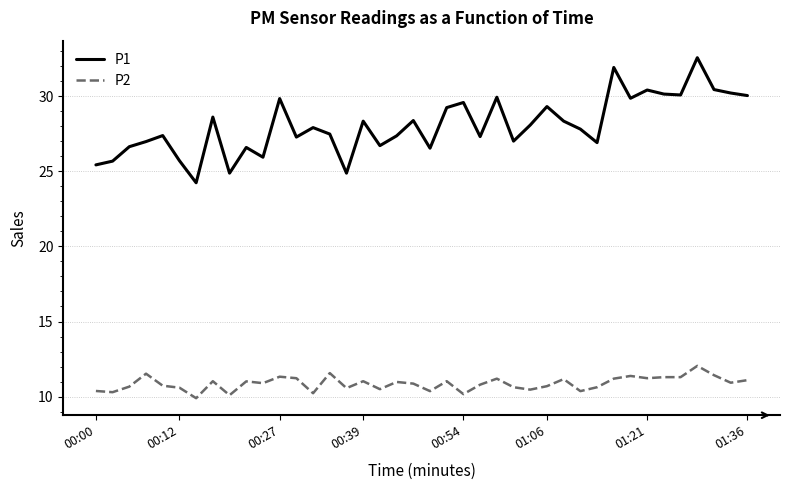

Which series has the largest range (max minus min)?

P1